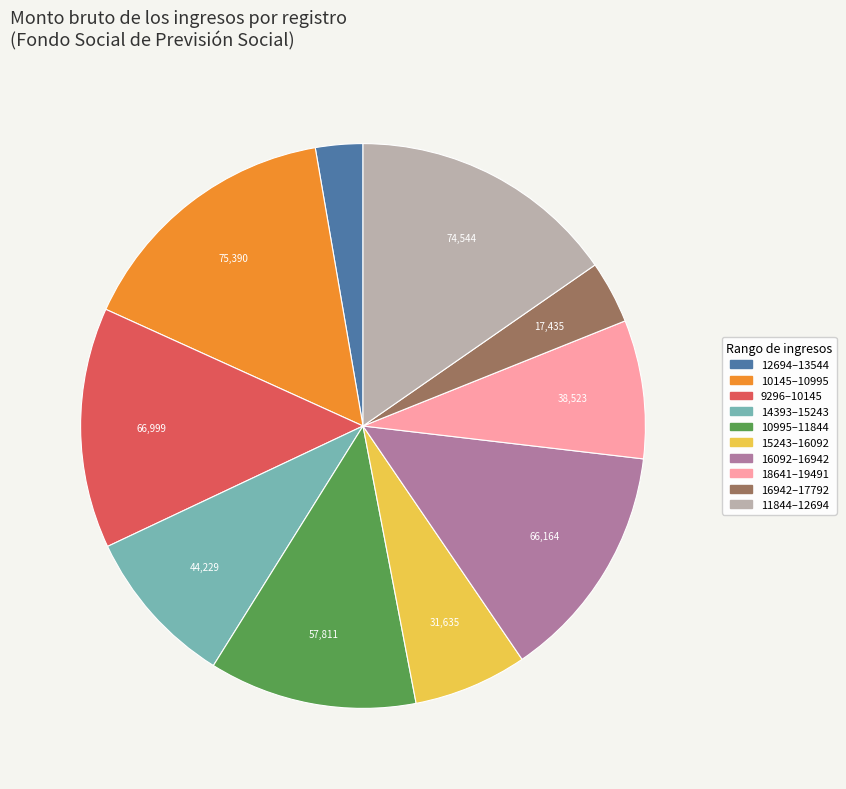

Count the number of slices in the pie.

10